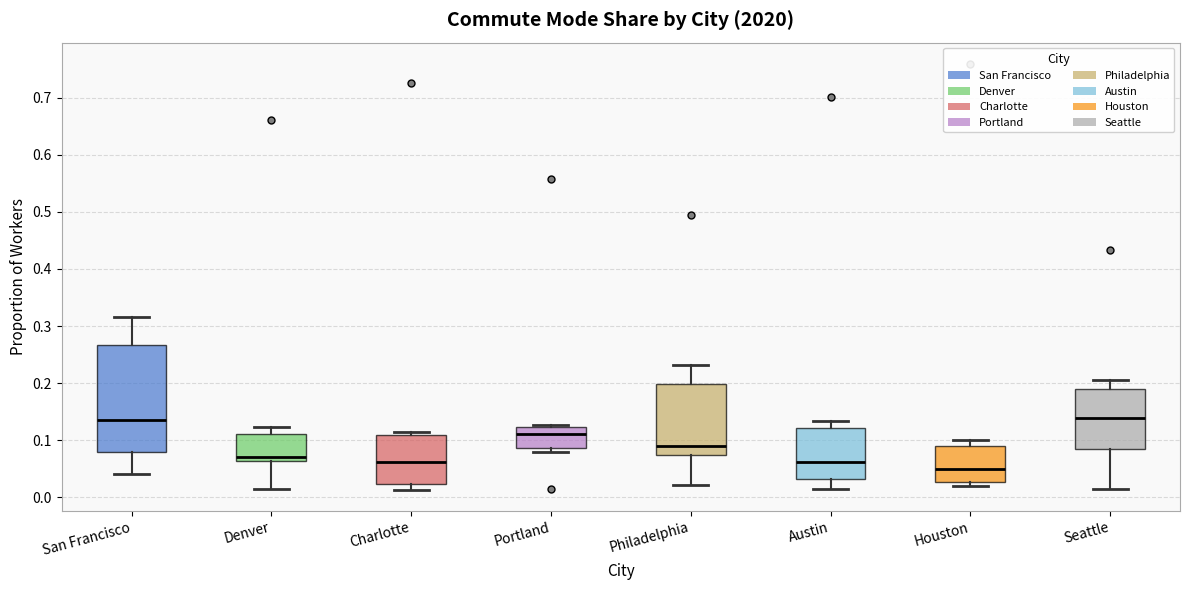

Which box is the tallest, from its lower edge to its upper edge?

San Francisco